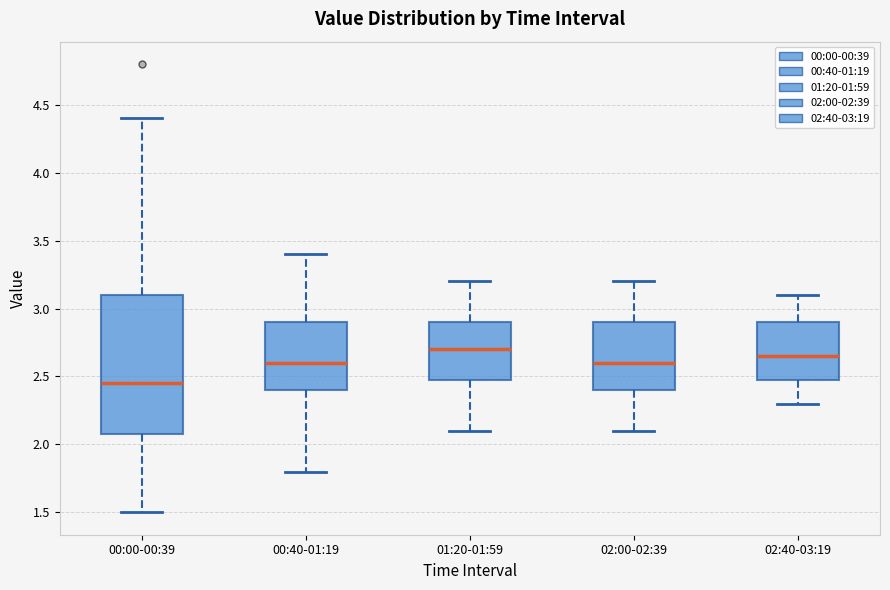

Reading left to right, read every box against the y-axis: the position of its median line, the range the box covers, and the ends of its whiskers. The values are not printed on the chart, so give them approximately, as read against the axis.

00:00-00:39: median 2.45, box 2.10 to 3.10, whiskers 1.50 to 4.40
00:40-01:19: median 2.60, box 2.40 to 2.90, whiskers 1.80 to 3.40
01:20-01:59: median 2.70, box 2.50 to 2.90, whiskers 2.10 to 3.20
02:00-02:39: median 2.60, box 2.40 to 2.90, whiskers 2.10 to 3.20
02:40-03:19: median 2.65, box 2.50 to 2.90, whiskers 2.30 to 3.10